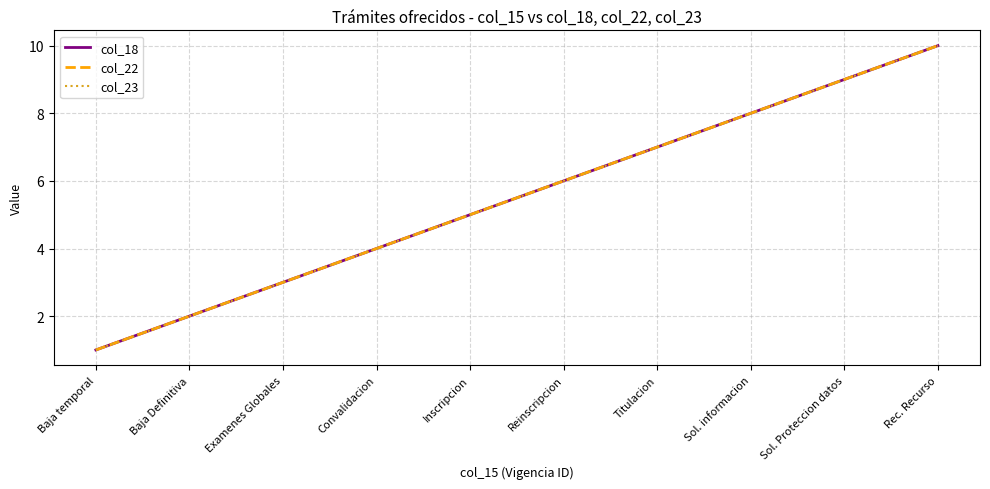

Does the chart have visible grid lines?

Yes